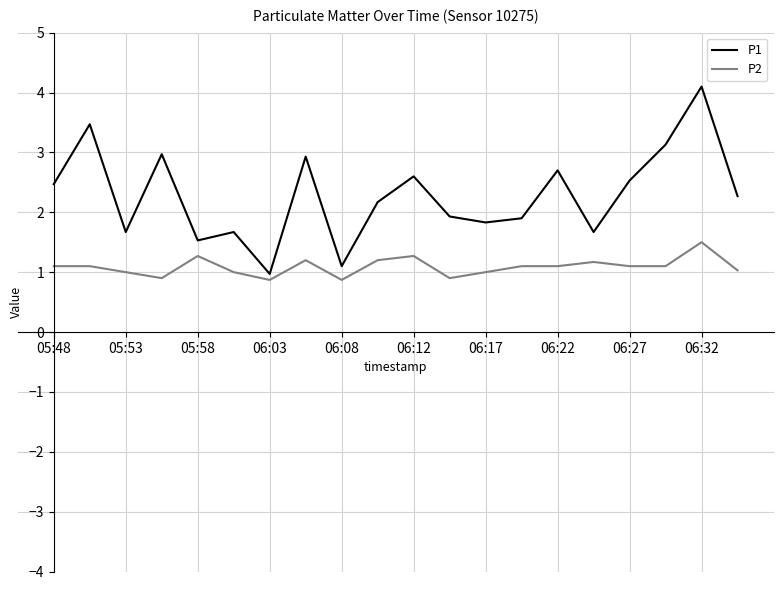

What are all the series names shown in the legend?

P1, P2